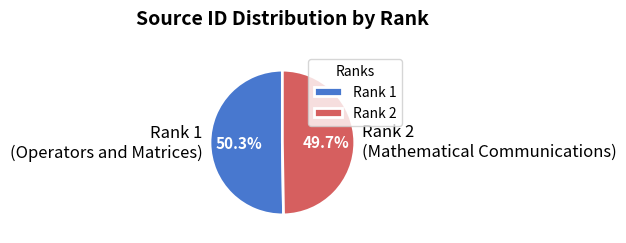

Combined, do Rank 2 (Mathematical Communications) and Rank 1 (Operators and Matrices) account for over 50%?

Yes